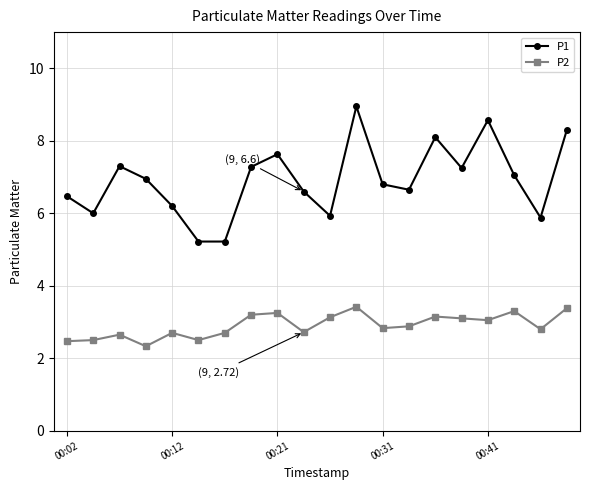

How many interior local peaks does the P1 series have?

5